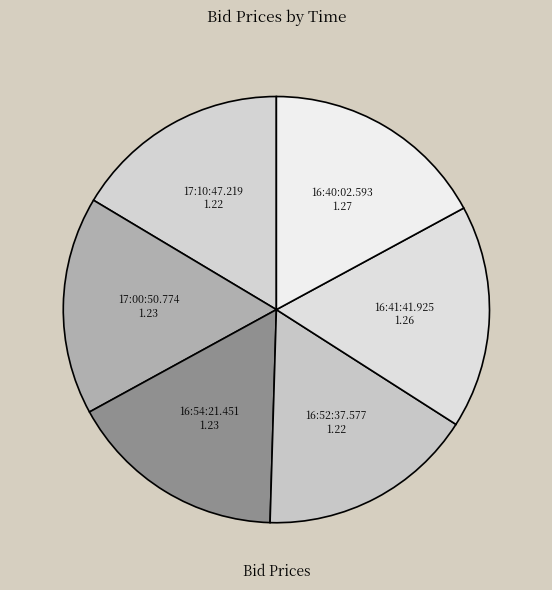

Does 17:10:47.219 represent more than half of the total?

No